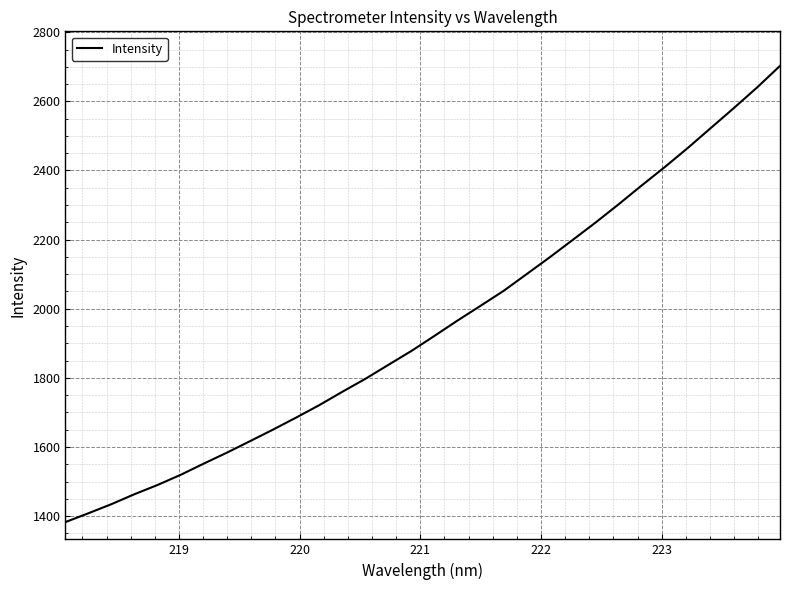

What is the minimum value shown in the chart?

1382.6